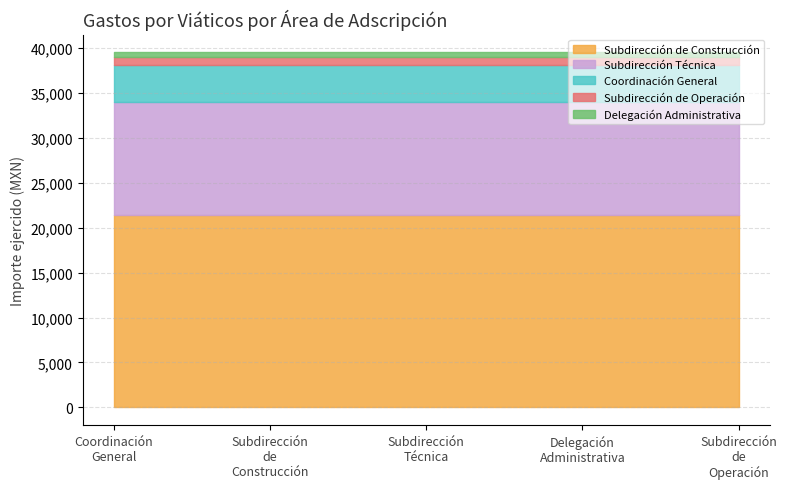

Rank the categories by value from highest to lowest.

Subdirección de Construcción, Subdirección Técnica, Coordinación General, Subdirección de Operación, Delegación Administrativa